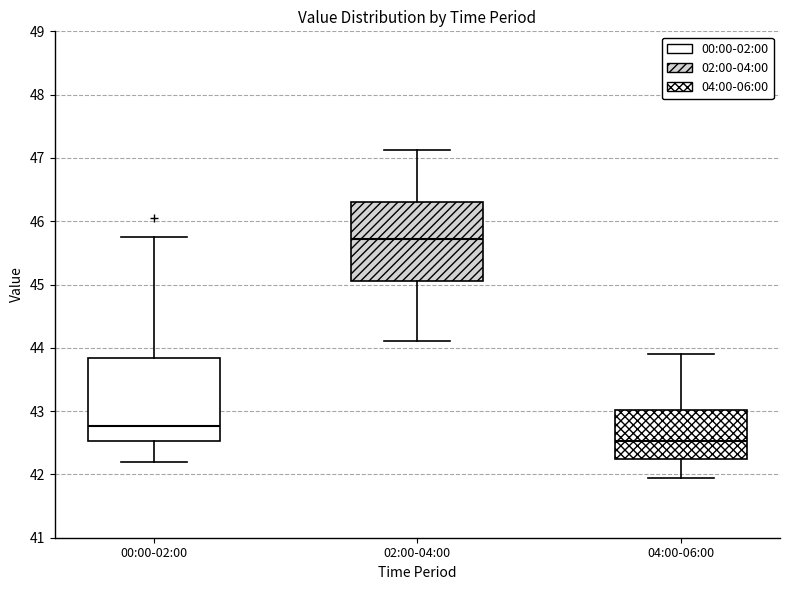

Which box's median line is the highest?

02:00-04:00